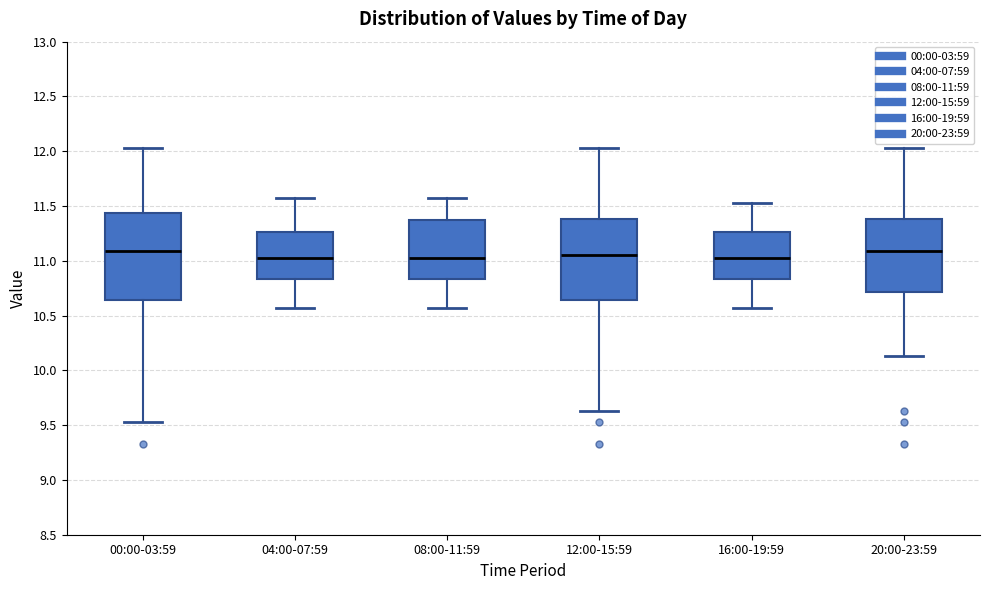

Reading left to right, transcribe this box plot: for each box, give where its median line is, the range the box spans, and where its two whiskers end, as read against the y-axis. The values are not printed on the chart, so give them approximately, as read against the axis.

00:00-03:59: median 11.10, box 10.65 to 11.45, whiskers 9.55 to 12.05
04:00-07:59: median 11.05, box 10.85 to 11.25, whiskers 10.55 to 11.55
08:00-11:59: median 11.05, box 10.85 to 11.35, whiskers 10.55 to 11.55
12:00-15:59: median 11.05, box 10.65 to 11.40, whiskers 9.65 to 12.05
16:00-19:59: median 11.05, box 10.85 to 11.25, whiskers 10.55 to 11.55
20:00-23:59: median 11.10, box 10.70 to 11.40, whiskers 10.15 to 12.05